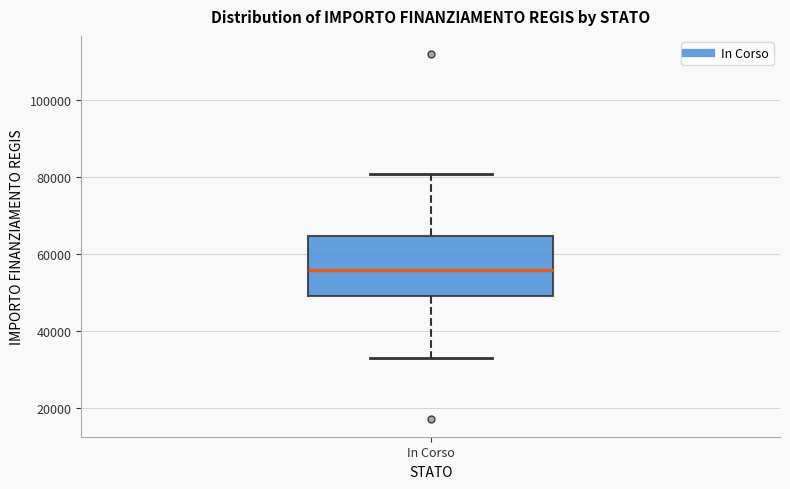

Transcribe this box plot: give where the median line is, the range the box spans, and where the two whiskers end, as read against the y-axis. The values are not printed on the chart, so give them approximately, as read against the axis.

median 56000, box 50000 to 64000, whiskers 32000 to 80000